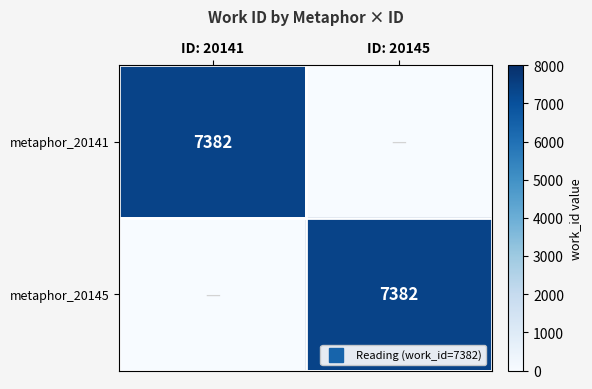

Which series has the largest total across all categories?

metaphor_20141